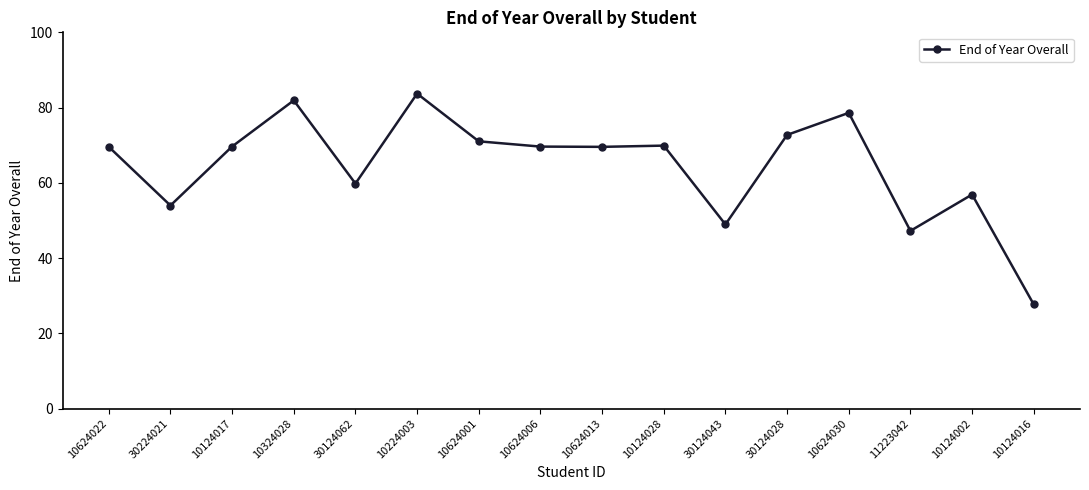

What is the difference between the values at 30224021 and 10224003?

29.7